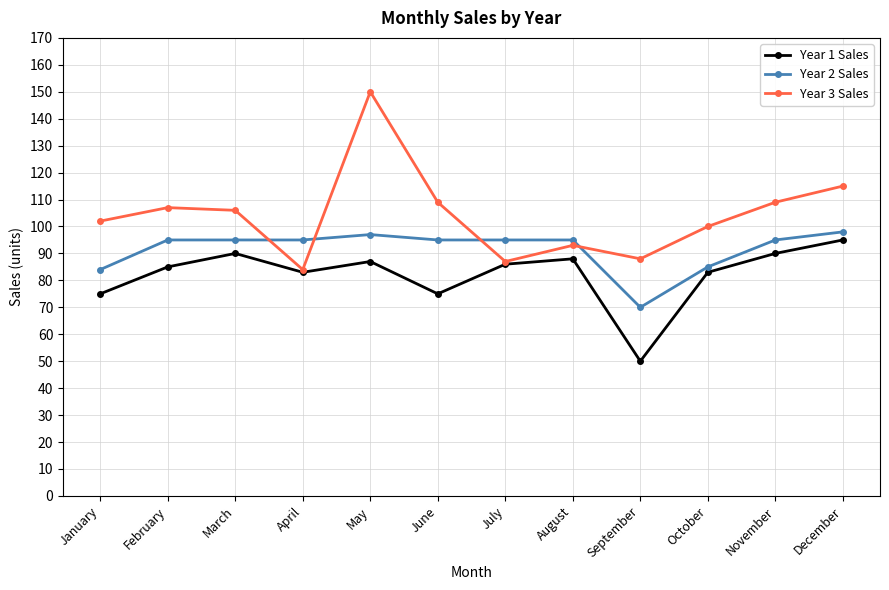

At which label does Year 1 Sales first exceed 86?

March